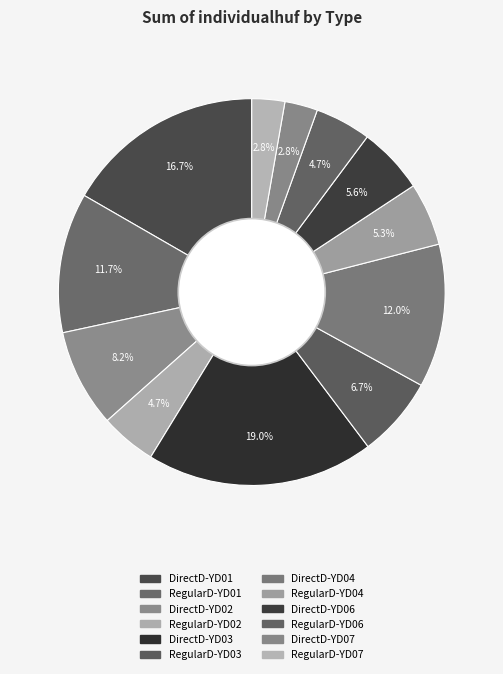

Is there any slice that represents more than half of the pie?

No